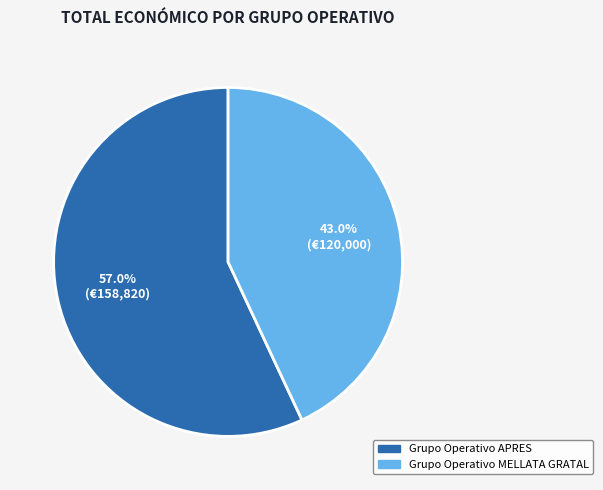

What percentage is NOT represented by Grupo Operativo APRES?

43.0%